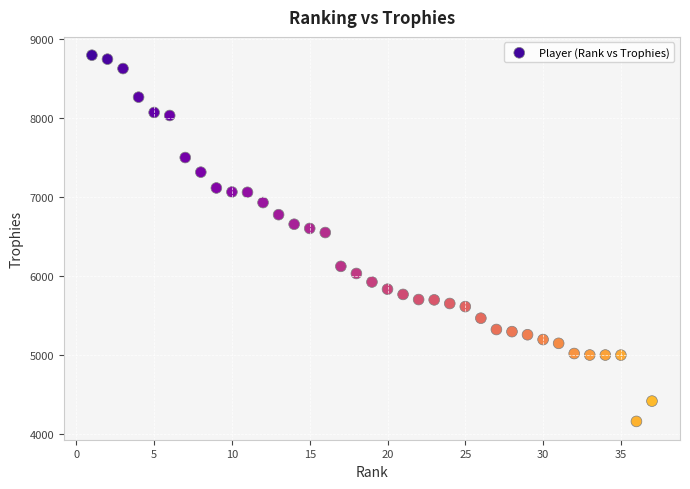

What is the range of Y values (max minus min)?

4634